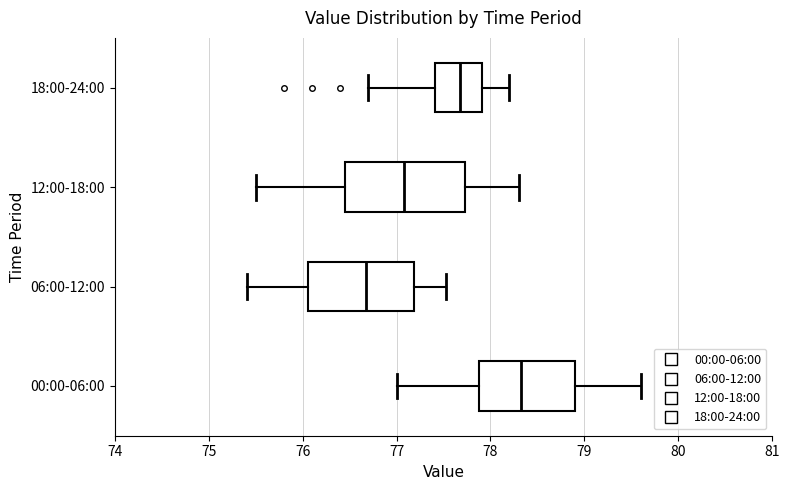

Reading bottom to top, read every box against the x-axis: the position of its median line, the range the box covers, and the ends of its whiskers. The values are not printed on the chart, so give them approximately, as read against the axis.

00:00-06:00: median 78.3, box 77.9 to 78.9, whiskers 77.0 to 79.6
06:00-12:00: median 76.7, box 76.1 to 77.2, whiskers 75.4 to 77.5
12:00-18:00: median 77.1, box 76.5 to 77.7, whiskers 75.5 to 78.3
18:00-24:00: median 77.7, box 77.4 to 77.9, whiskers 76.7 to 78.2